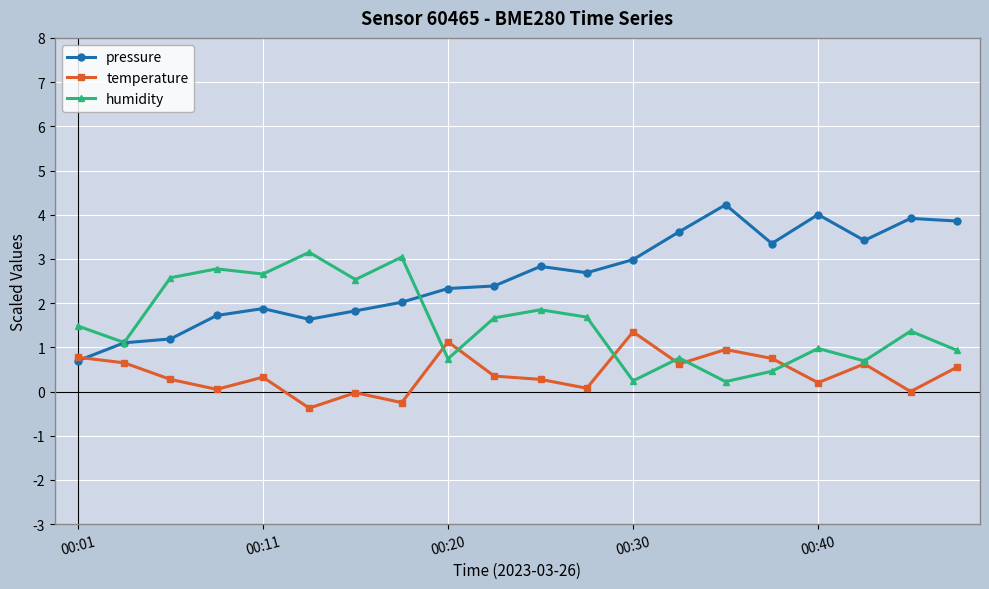

List the series in order of their overall mean, lowest first.

temperature, humidity, pressure